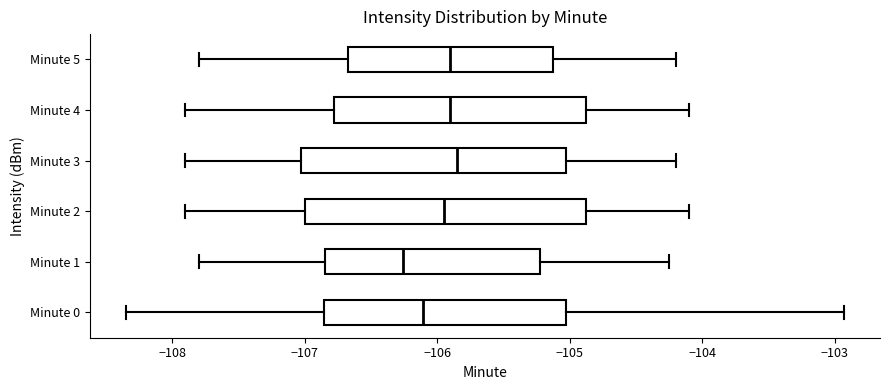

Where is the right edge of the box for Minute 4 on the x-axis? The values are not printed on the chart, so give them approximately, as read against the axis.

-104.9